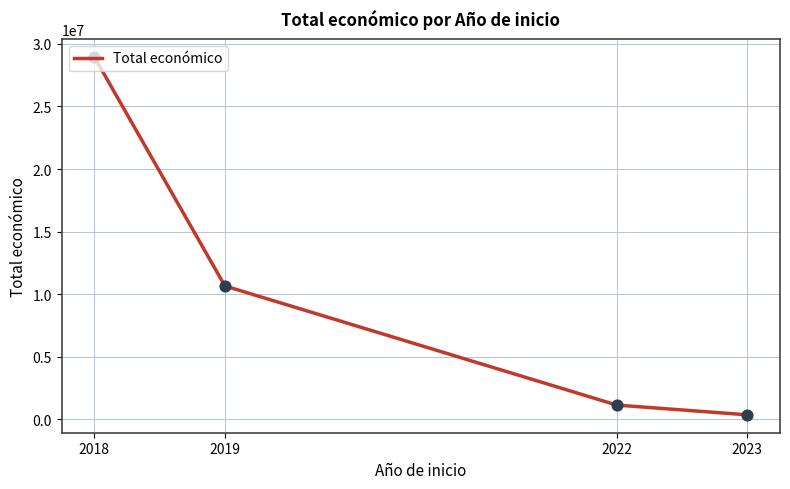

Between 2018 and 2019, which is larger?

2018